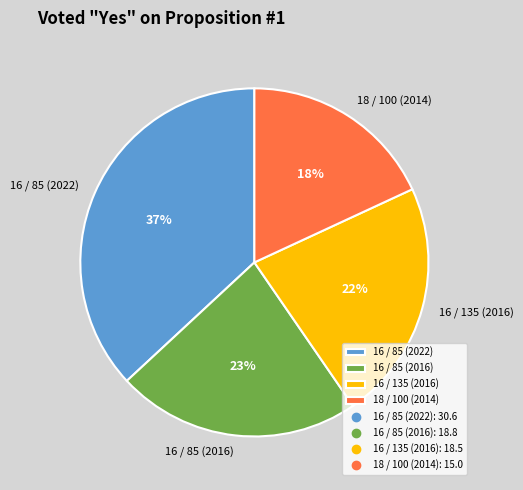

Do 16 / 85 (2016) and 16 / 135 (2016) together represent more than half of the pie?

No